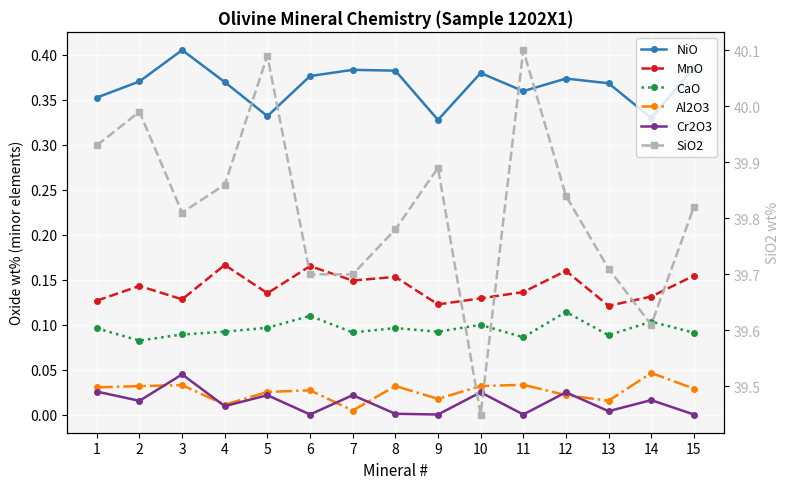

True or false: SiO2 and Cr2O3 intersect in this chart.

False